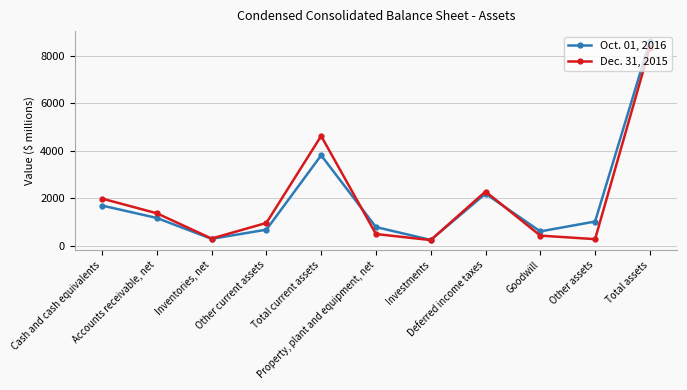

What is the difference between the Oct. 01, 2016 values at Total assets and Total current assets?

4815